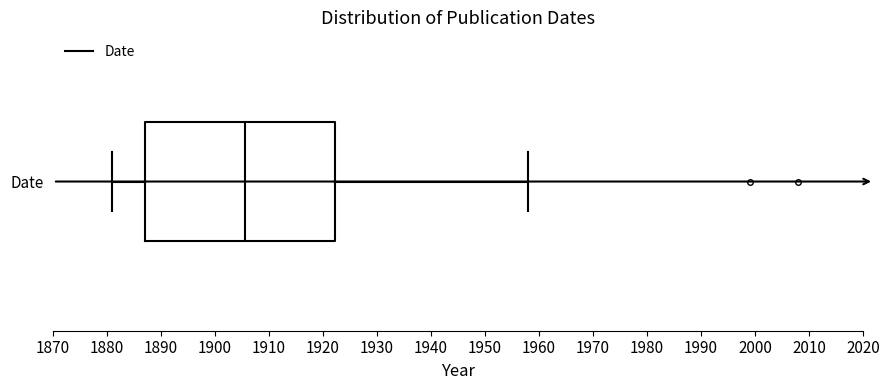

Where does the left whisker of the box for Date end on the x-axis? The values are not printed on the chart, so give them approximately, as read against the axis.

1881